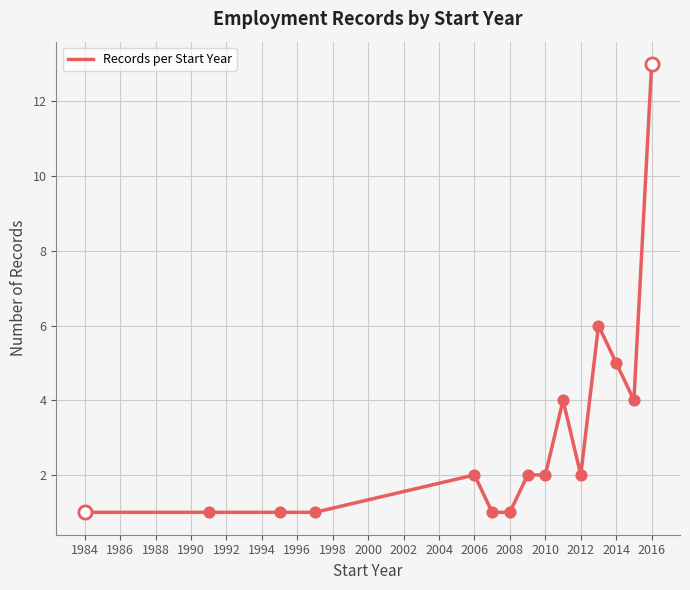

What is the greatest value displayed?

13